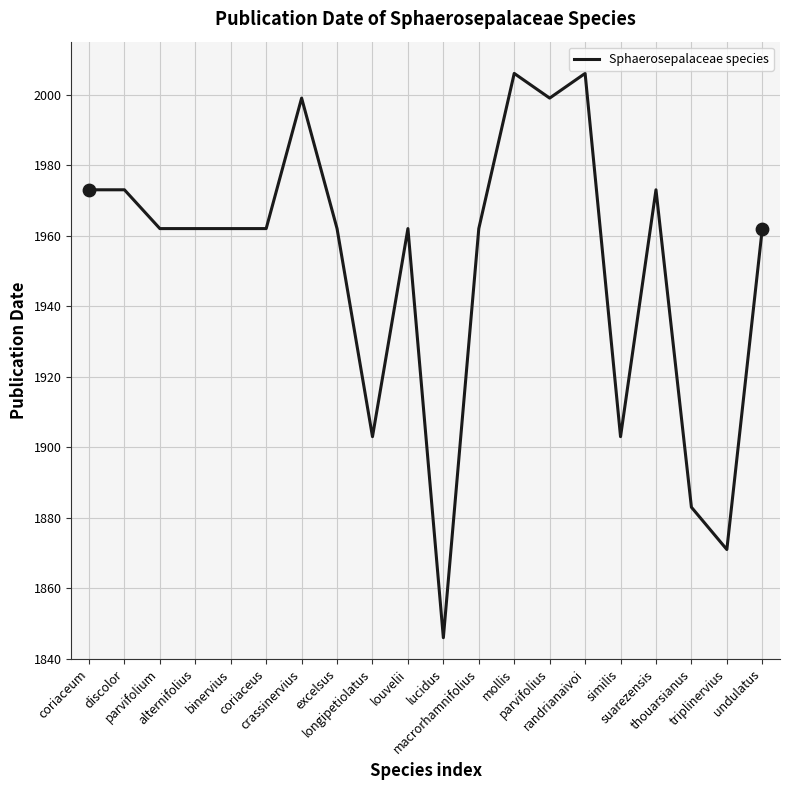

Between lucidus and alternifolius, which is larger?

alternifolius